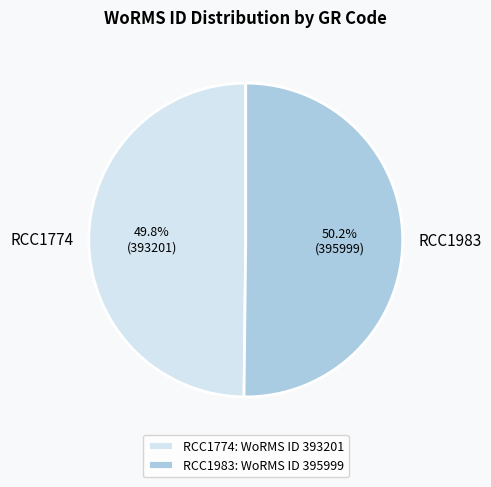

Combined, what portion of the pie is RCC1983 and RCC1774?

100.0%